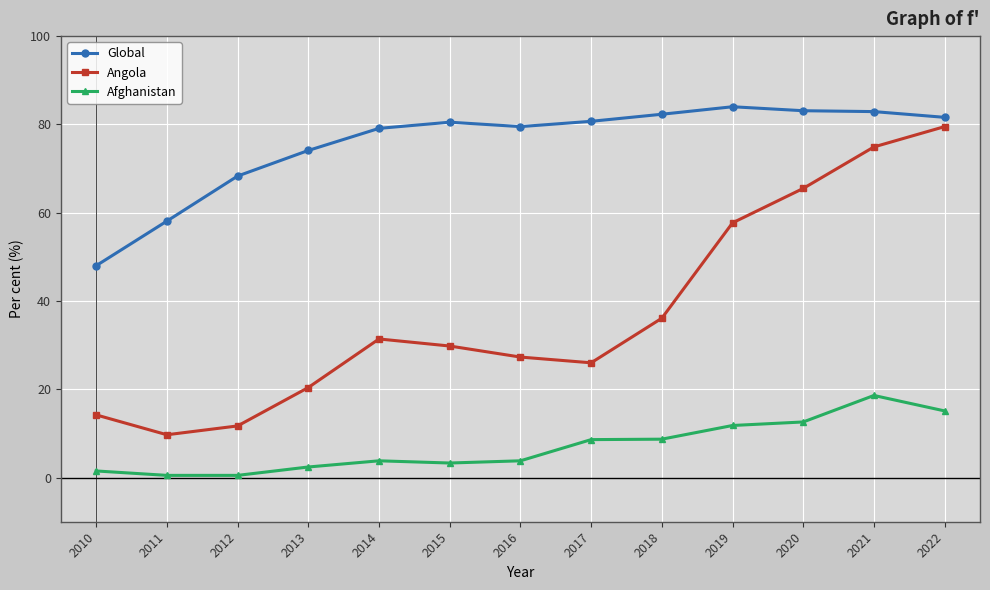

What is the average value of the Angola series?

37.2